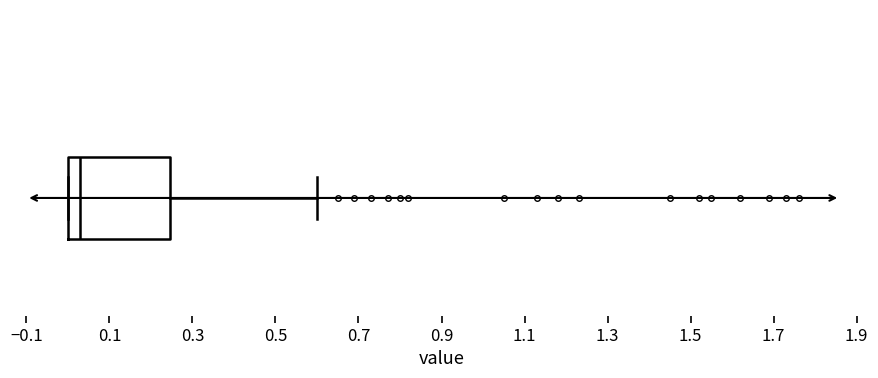

Read this box plot against the x-axis: the position of the median line, the range covered by the box, and the ends of both whiskers. The values are not printed on the chart, so give them approximately, as read against the axis.

median 0.04, box 0.00 to 0.24, whiskers 0.00 to 0.60